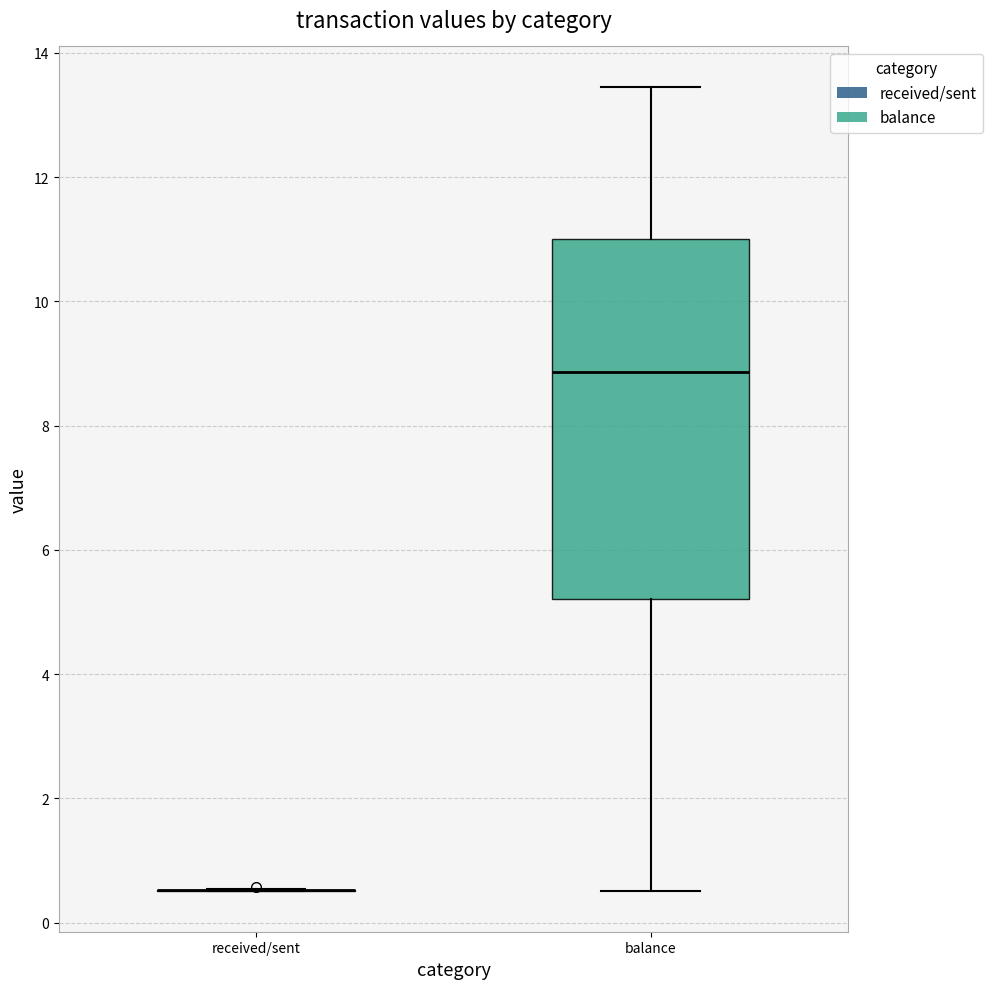

Reading left to right, transcribe this box plot: for each box, give where its median line is, the range the box spans, and where its two whiskers end, as read against the y-axis. The values are not printed on the chart, so give them approximately, as read against the axis.

received/sent: box collapsed to a line at 0.6, whiskers 0.6 to 0.6
balance: median 8.8, box 5.2 to 11.0, whiskers 0.6 to 13.4